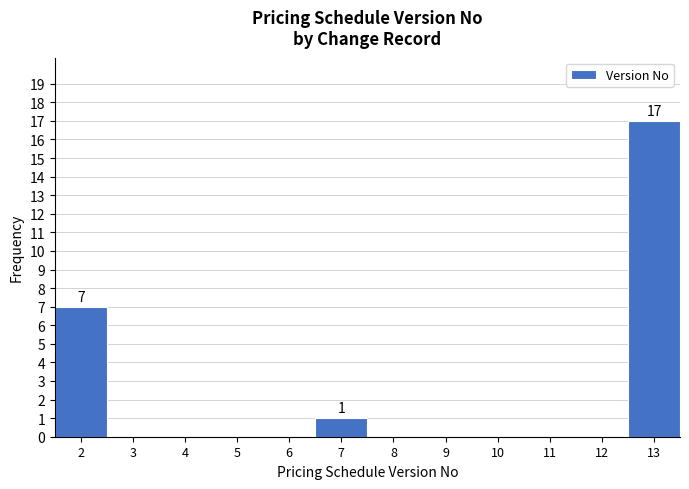

Over which range of the x-axis is the bar tallest?

12.5 to 13.5